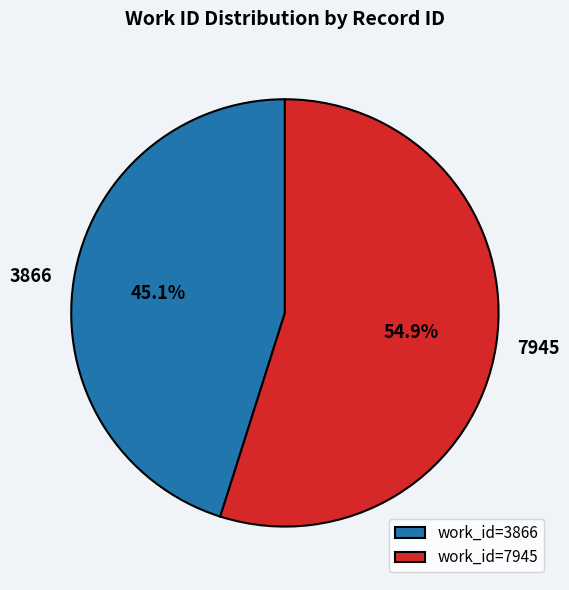

Rank the categories by value from highest to lowest.

7945, 3866